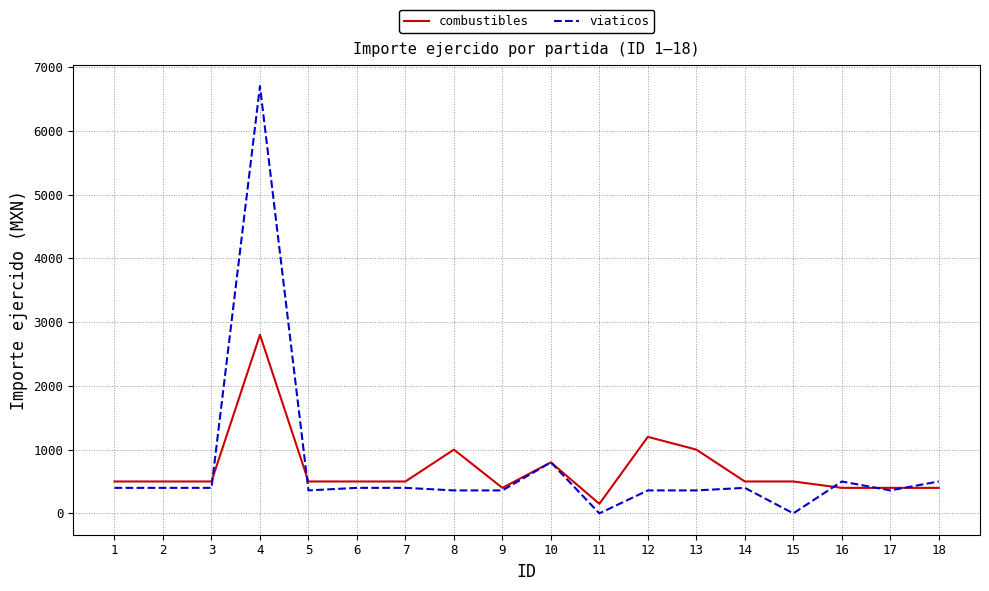

Which series changed the most between 6 and 15?

viaticos